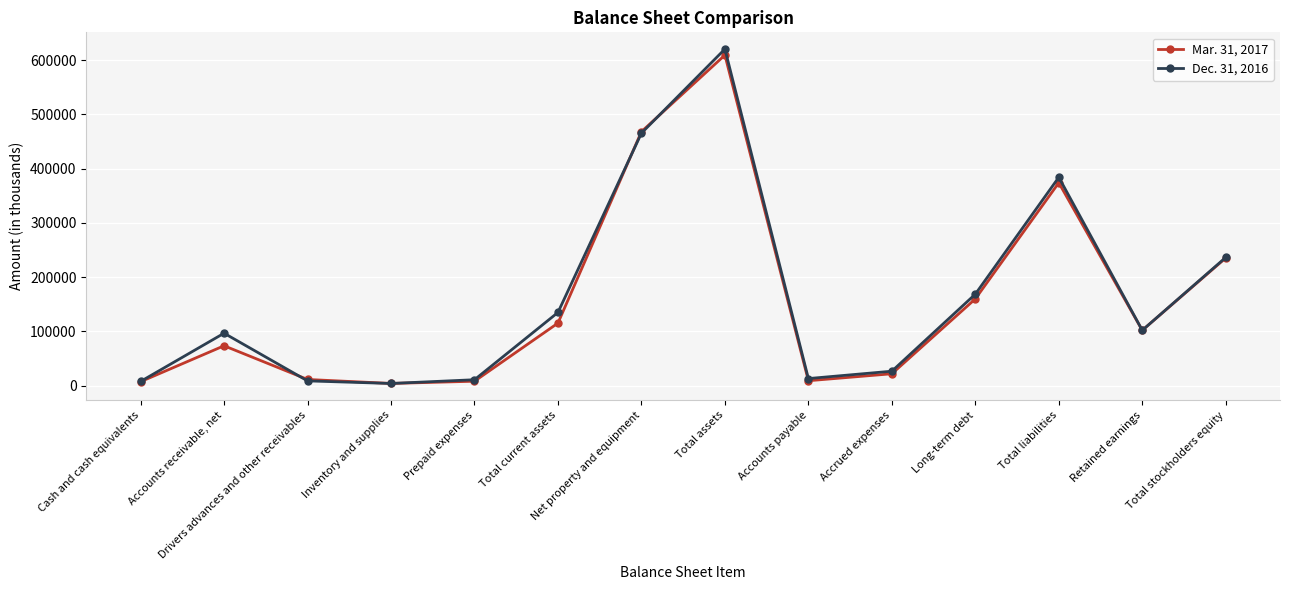

What is the value of the Mar. 31, 2017 point at the 12th from the left?

374081